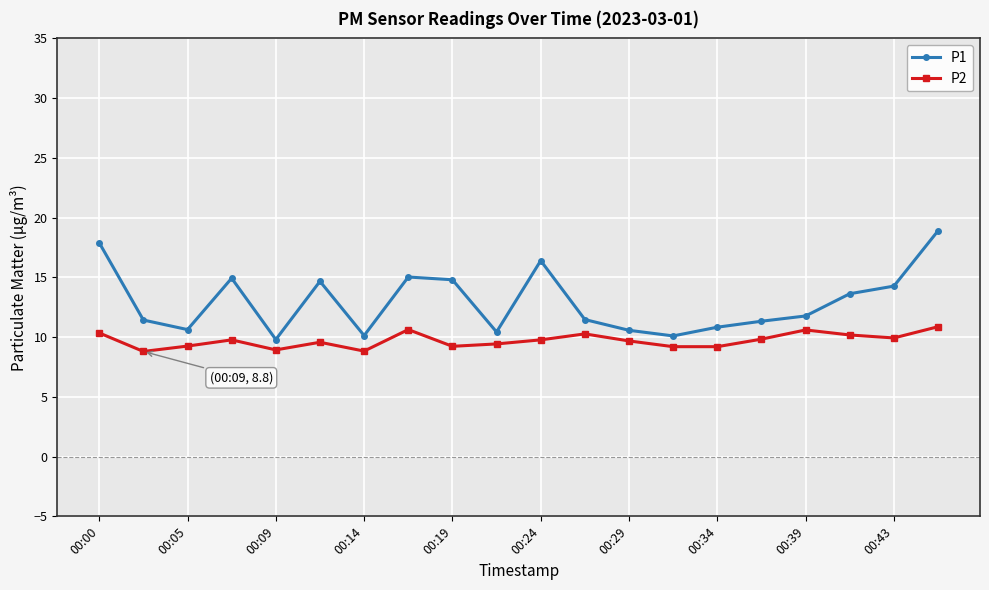

True or false: P1 and P2 cross at least once.

False